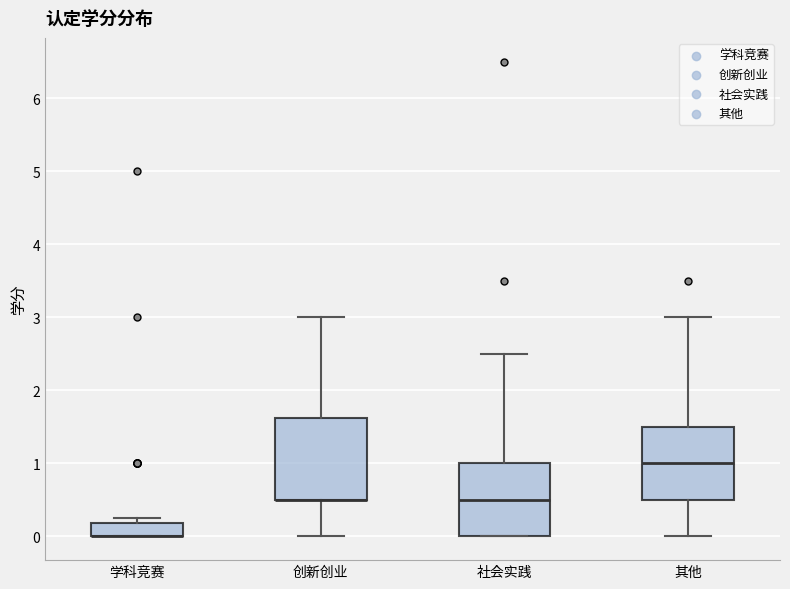

Comparing the boxes themselves (not the whiskers), which one is the tallest?

创新创业